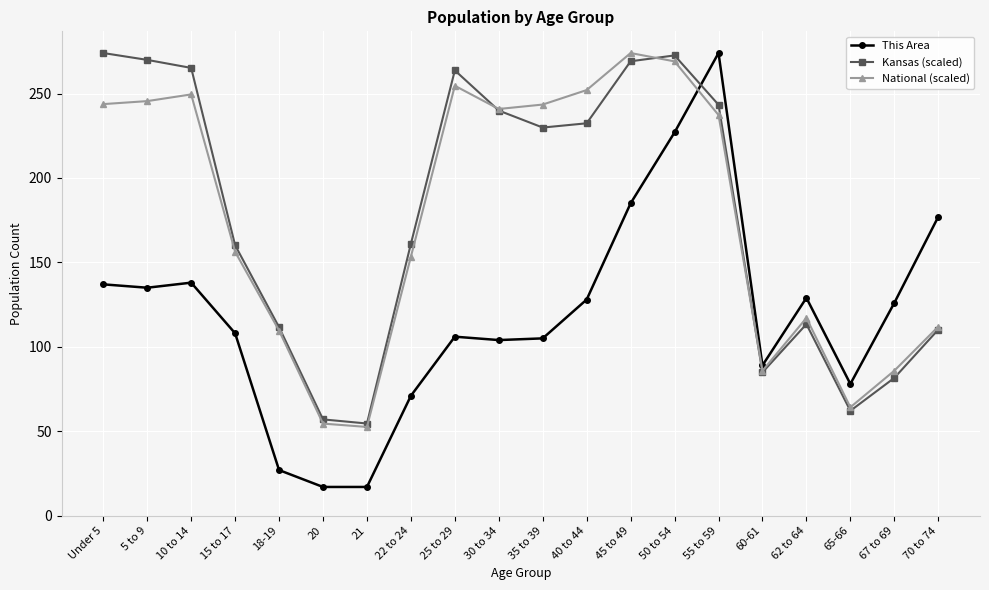

What is the difference between the second highest and minimum values in the National (scaled) series?

216.5